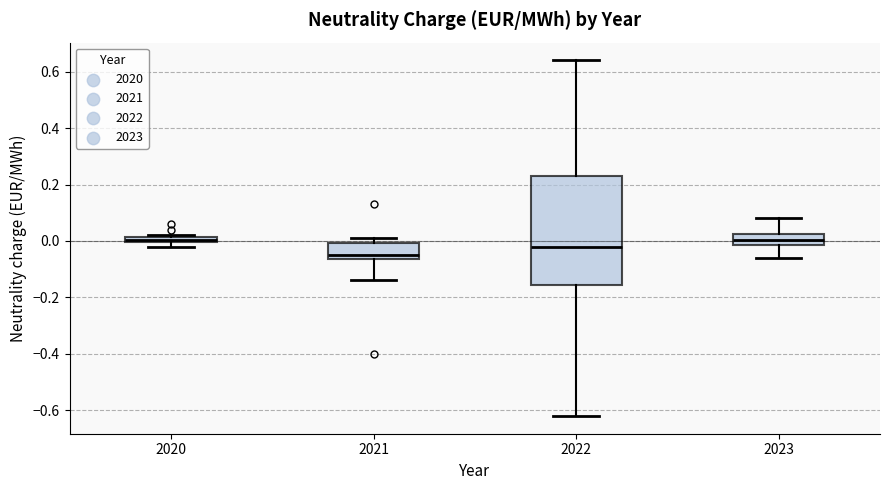

Which box has the lowest median line?

2021